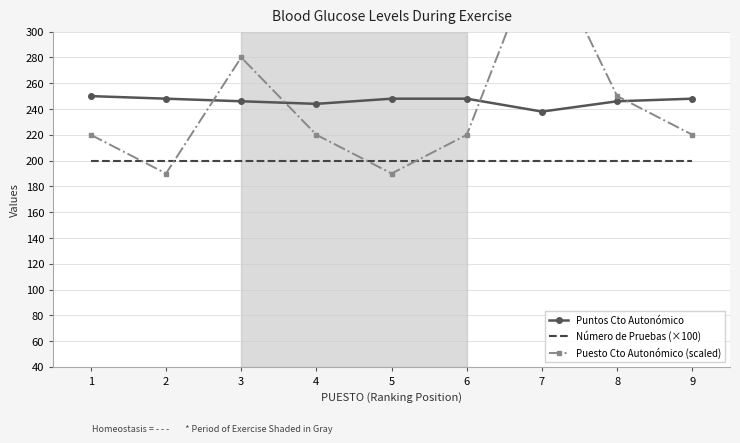

At which category is the sum across all series the highest?

7